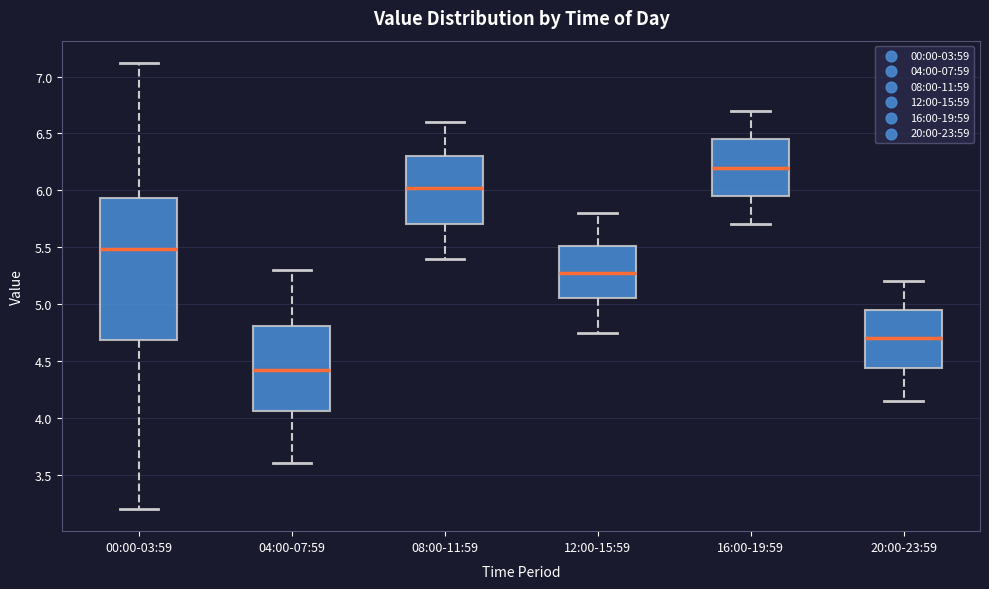

Where is the lower edge of the box for 00:00-03:59 on the y-axis? The values are not printed on the chart, so give them approximately, as read against the axis.

4.70